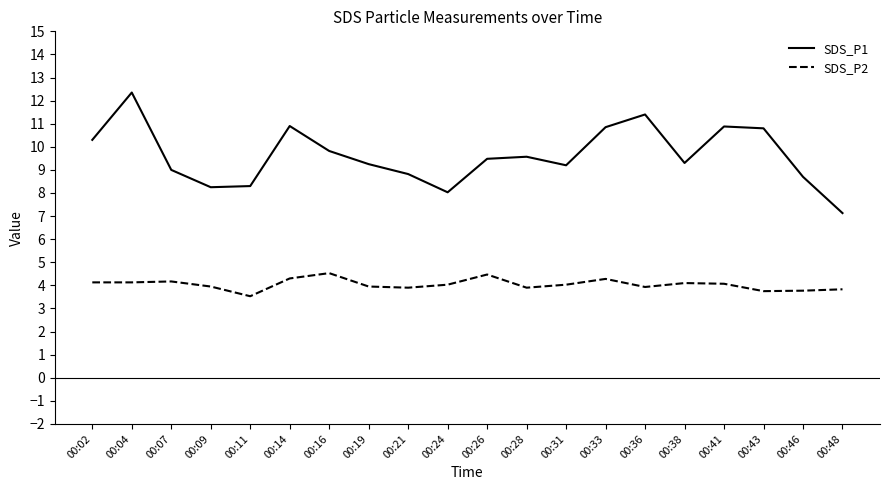

Does the chart have visible grid lines?

No